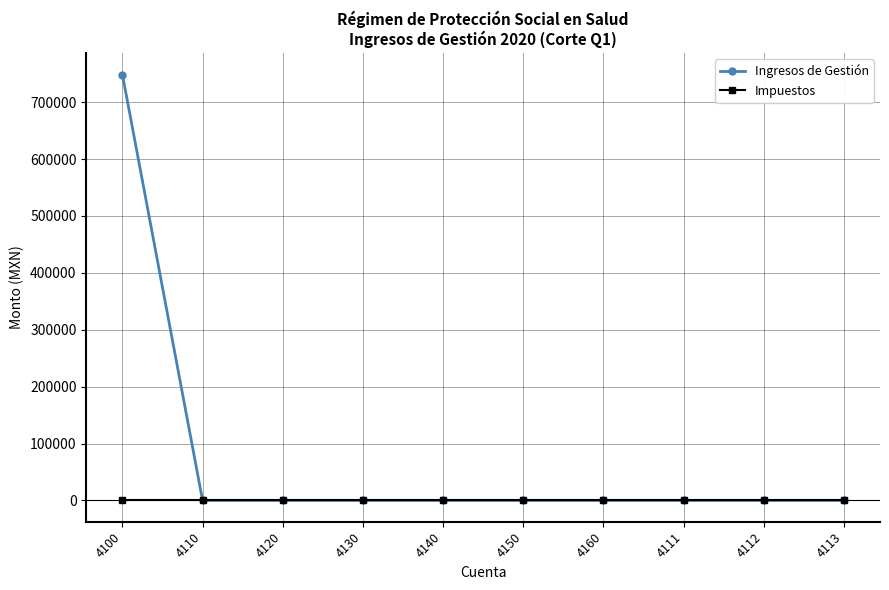

What is the maximum value shown in the chart?

748573.8